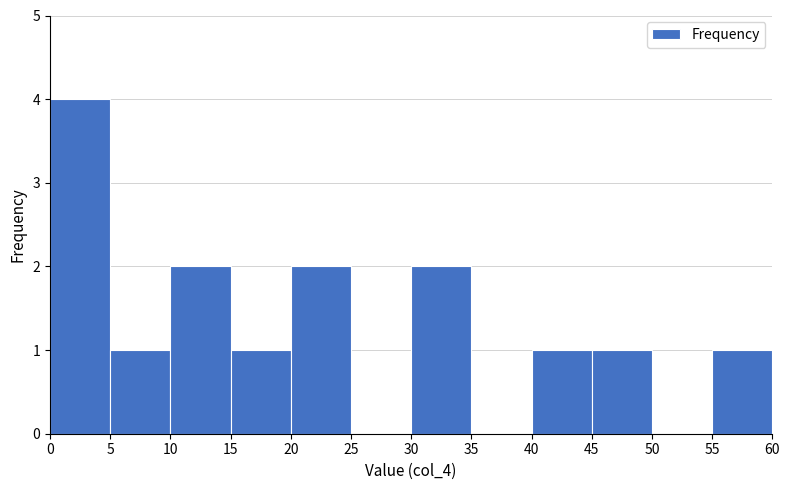

How tall is the bar that spans 15 to 20 on the x-axis? The values are not printed on the chart, so give them approximately, as read against the axis.

1